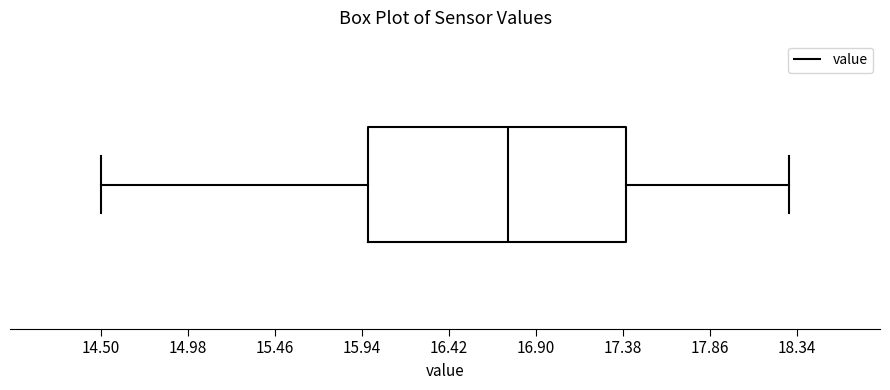

Transcribe this box plot: give where the median line is, the range the box spans, and where the two whiskers end, as read against the x-axis. The values are not printed on the chart, so give them approximately, as read against the axis.

median 16.75, box 16.00 to 17.40, whiskers 14.50 to 18.30